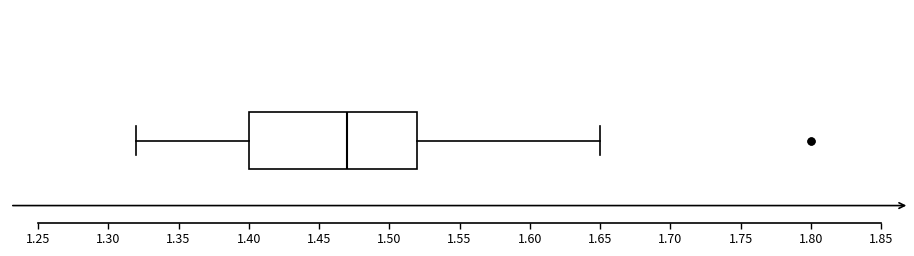

Where does the right whisker of the box end on the x-axis? The values are not printed on the chart, so give them approximately, as read against the axis.

1.65